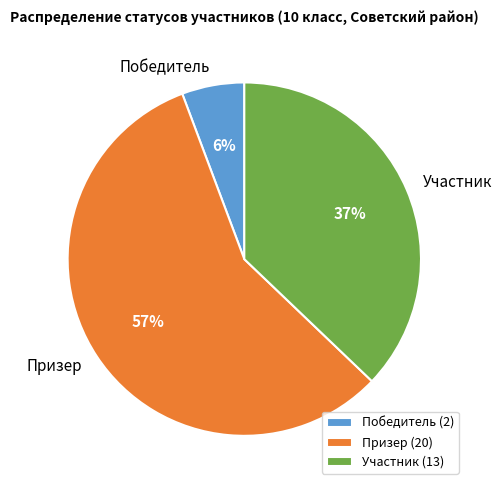

Combined, do Победитель and Участник account for over 50%?

No